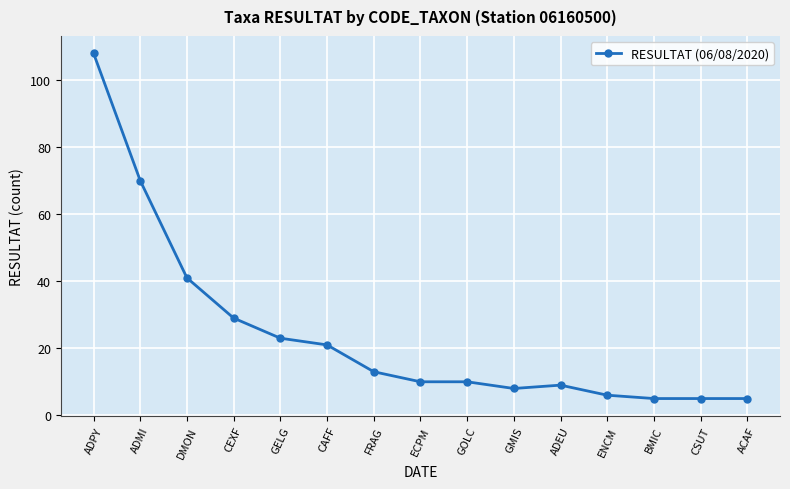

What is the sum of all values?

363